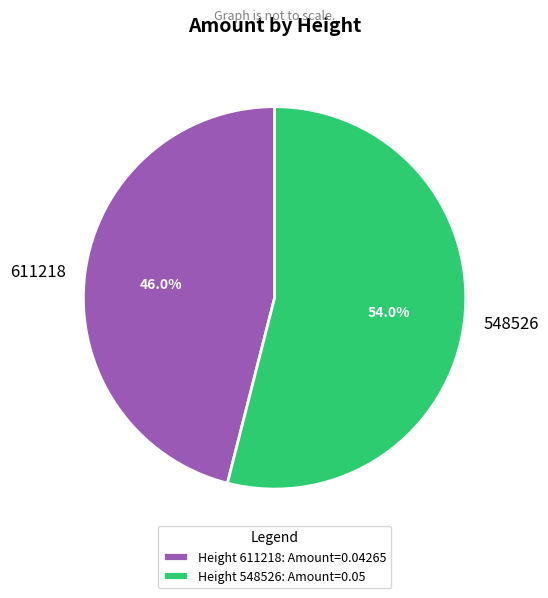

What percentage is the 548526 slice, to the nearest percent?

54%